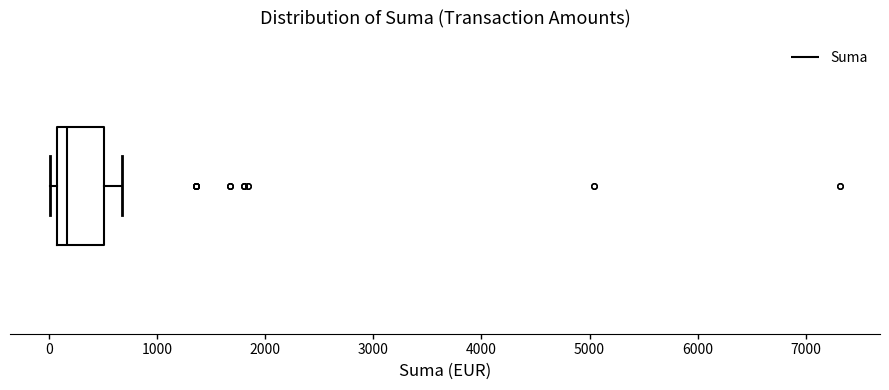

Transcribe this box plot: give where the median line is, the range the box spans, and where the two whiskers end, as read against the x-axis. The values are not printed on the chart, so give them approximately, as read against the axis.

median 200, box 100 to 500, whiskers 0 to 700